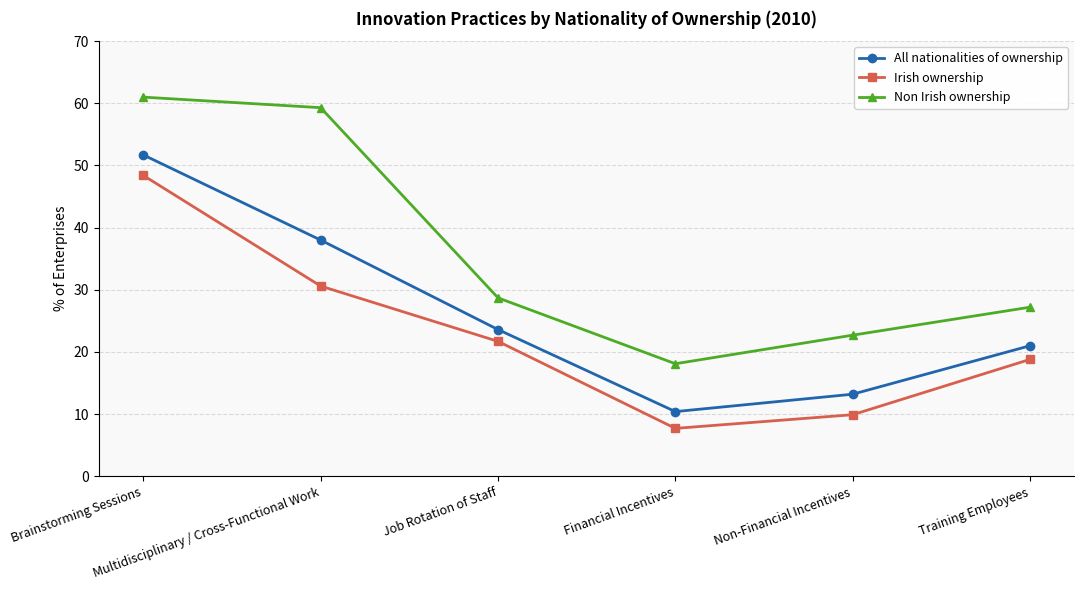

What is the minimum value shown in the chart?

7.7